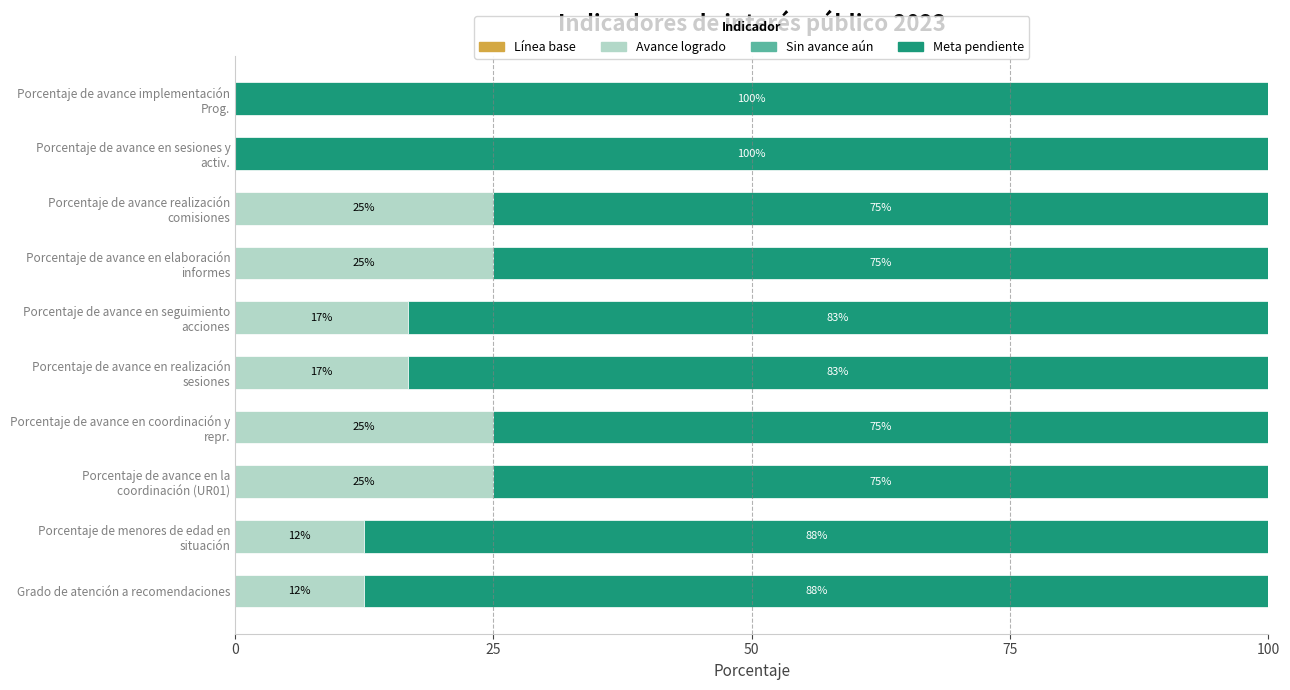

How many data points in Avance logrado are above 16?

6